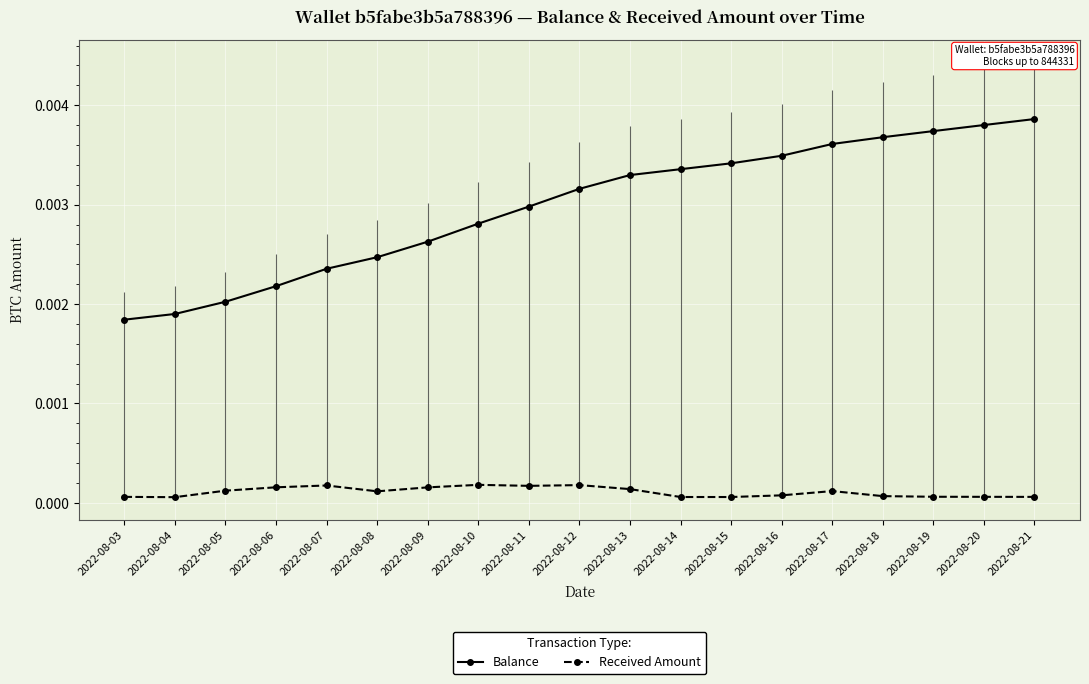

Reading left to right, what are all the values shown in this chart?

Balance: 2022-08-03=0.0	2022-08-04=0.0	2022-08-05=0.0	2022-08-06=0.0	2022-08-07=0.0	2022-08-08=0.0	2022-08-09=0.0	2022-08-10=0.0	2022-08-11=0.0	2022-08-12=0.0	2022-08-13=0.0	2022-08-14=0.0	2022-08-15=0.0	2022-08-16=0.0	2022-08-17=0.0	2022-08-18=0.0	2022-08-19=0.0	2022-08-20=0.0	2022-08-21=0.0
Received Amount: 2022-08-03=0.0	2022-08-04=0.0	2022-08-05=0.0	2022-08-06=0.0	2022-08-07=0.0	2022-08-08=0.0	2022-08-09=0.0	2022-08-10=0.0	2022-08-11=0.0	2022-08-12=0.0	2022-08-13=0.0	2022-08-14=0.0	2022-08-15=0.0	2022-08-16=0.0	2022-08-17=0.0	2022-08-18=0.0	2022-08-19=0.0	2022-08-20=0.0	2022-08-21=0.0